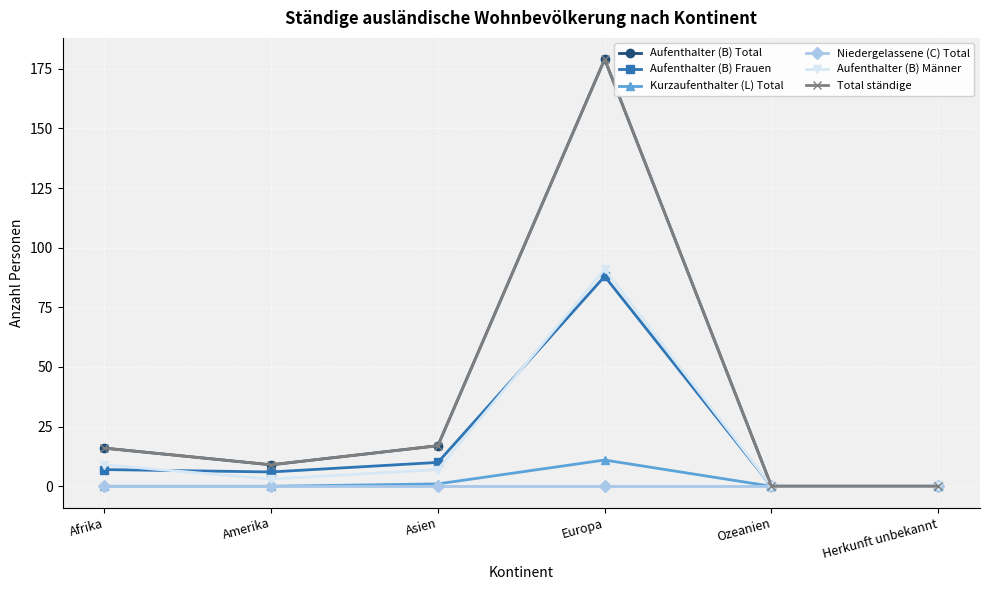

Reading right to left, extract all data points from this chart.

Aufenthalter (B) Total: 0	0	179	17	9	16
Aufenthalter (B) Frauen: 0	0	88	10	6	7
Kurzaufenthalter (L) Total: 0	0	11	1	0	0
Niedergelassene (C) Total: 0	0	0	0	0	0
Aufenthalter (B) Männer: 0	0	91	7	3	9
Total ständige: 0	0	179	17	9	16